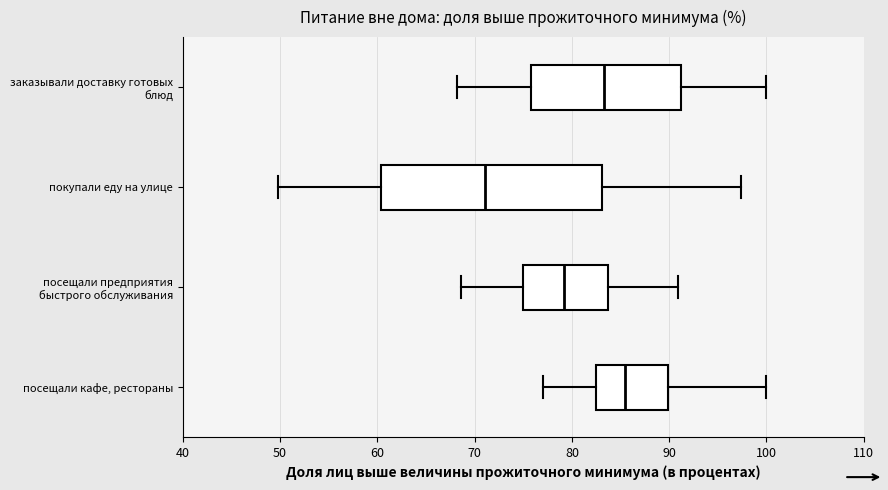

Reading bottom to top, transcribe this box plot: for each box, give where its median line is, the range the box spans, and where its two whiskers end, as read against the x-axis. The values are not printed on the chart, so give them approximately, as read against the axis.

посещали кафе, рестораны: median 85, box 82 to 90, whiskers 77 to 100
посещали предприятия быстрого обслуживания: median 79, box 75 to 84, whiskers 69 to 91
покупали еду на улице: median 71, box 60 to 83, whiskers 50 to 97
заказывали доставку готовых блюд: median 83, box 76 to 91, whiskers 68 to 100